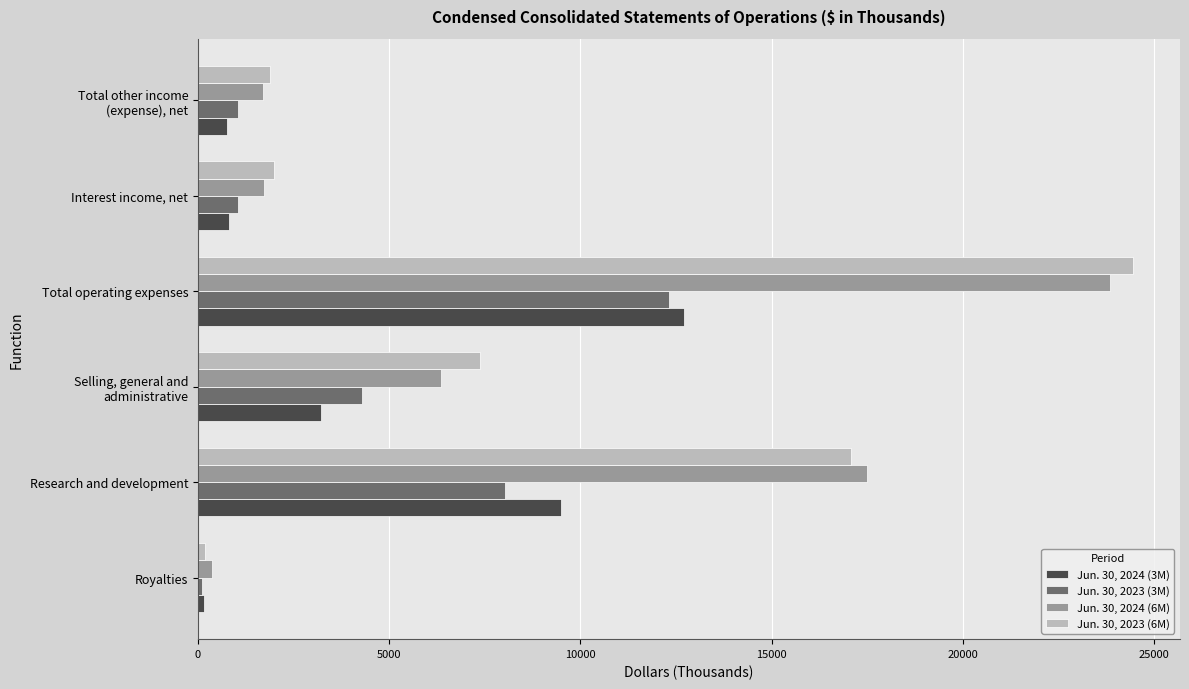

Which series has the largest total across all categories?

Jun. 30, 2023 (6M)